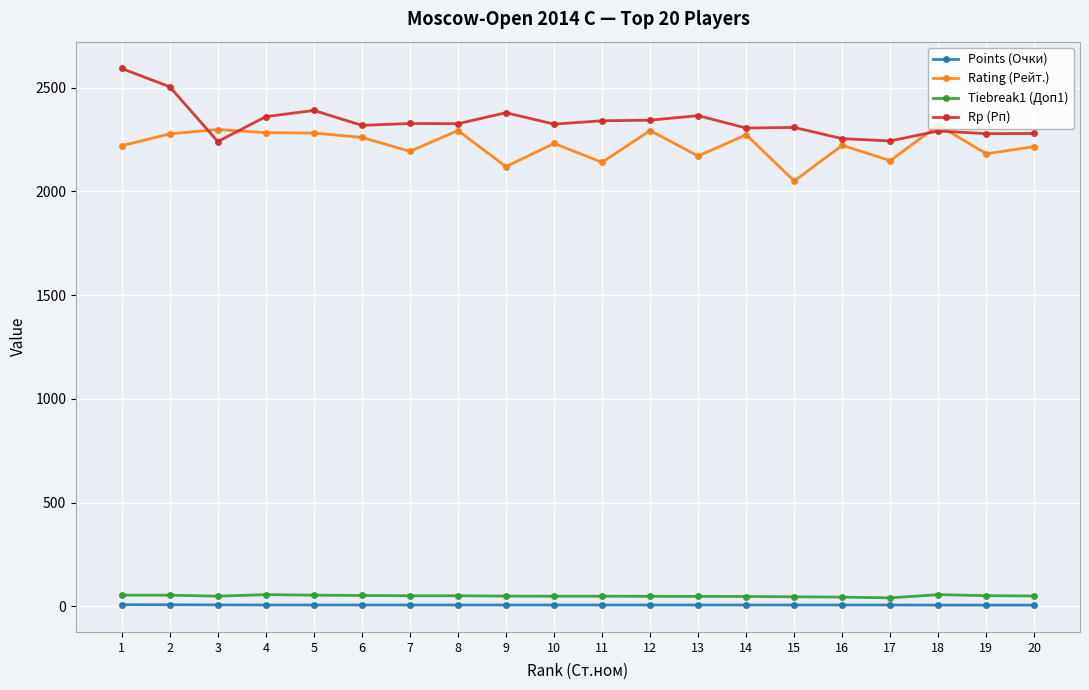

What are all the series names shown in the legend?

Points (Очки), Rating (Рейт.), Tiebreak1 (Доп1), Rp (Рп)